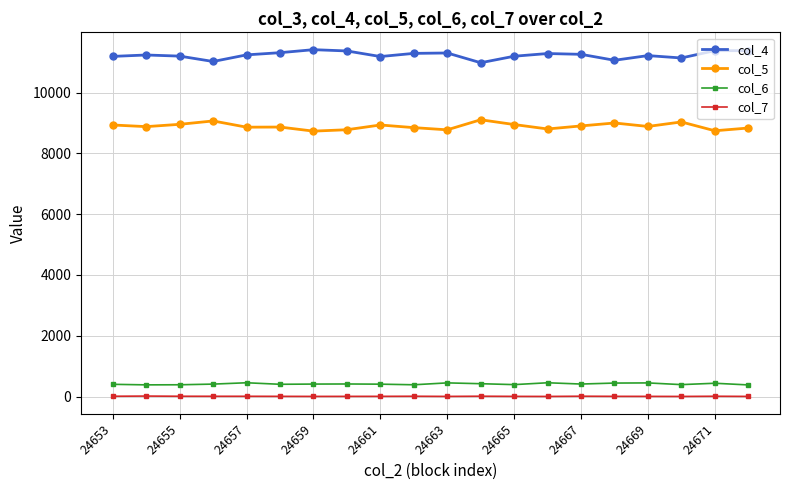

At how many categories does at least one series exceed 9408?

20